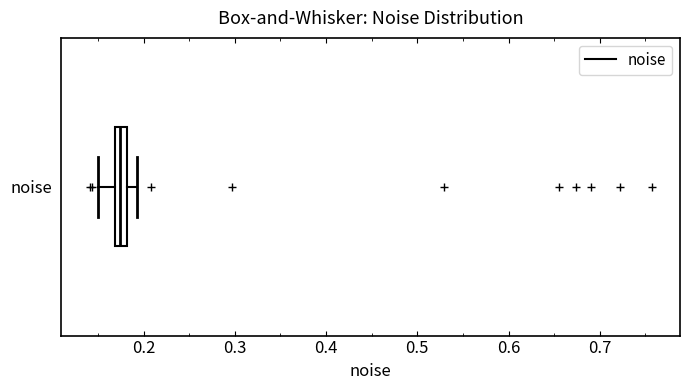

Where is the left edge of the box for noise on the x-axis? The values are not printed on the chart, so give them approximately, as read against the axis.

0.17